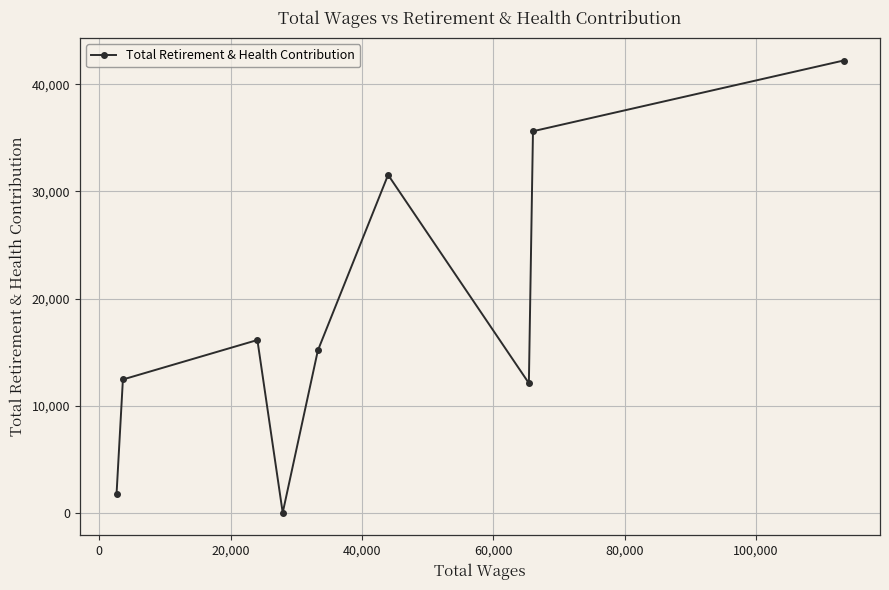

What is the sum of all values?

166893